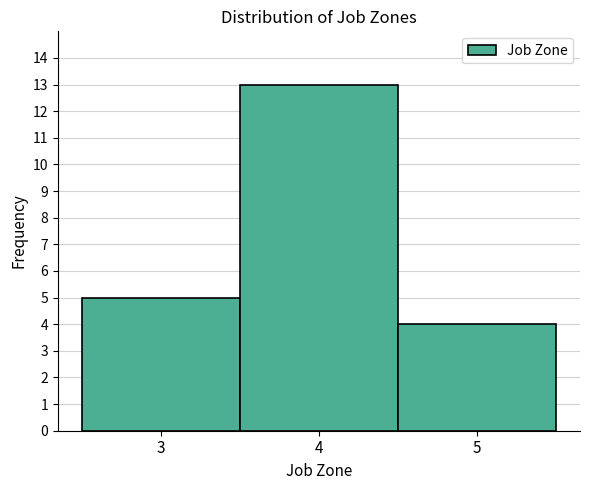

Reading left to right, list every bar in this chart as the range it spans on the x-axis followed by its height. The values are not printed on the chart, so give them approximately, as read against the axis.

2.5 to 3.5: 5
3.5 to 4.5: 13
4.5 to 5.5: 4